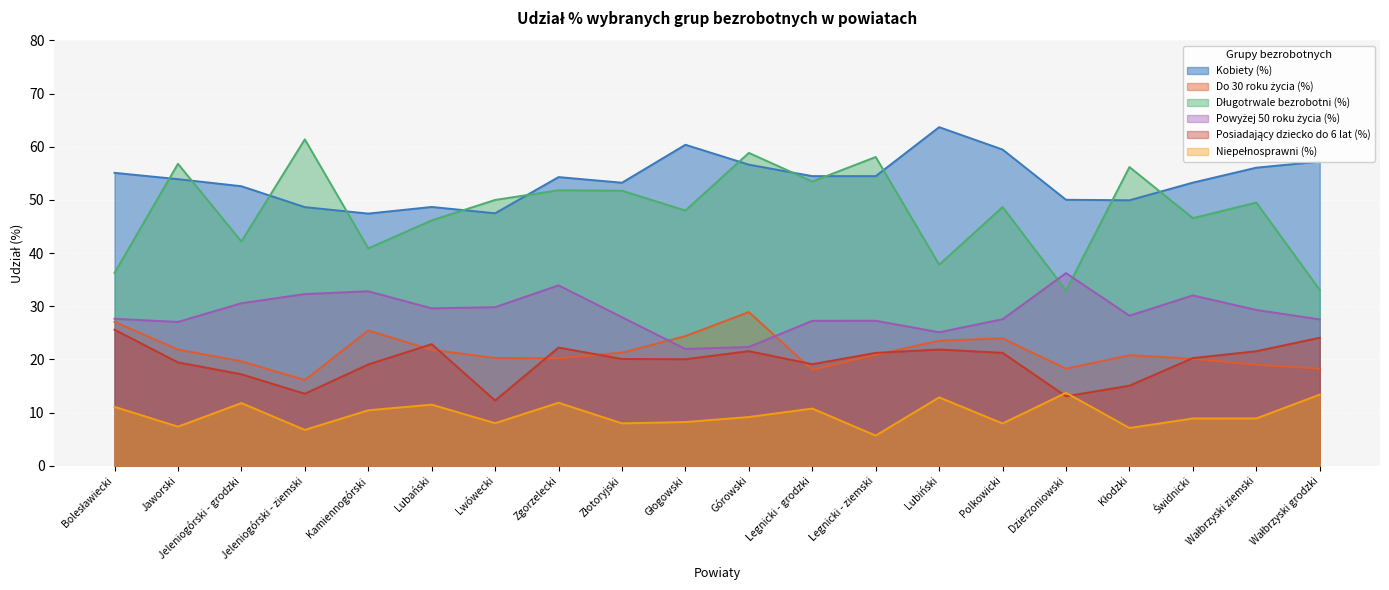

True or false: Do 30 roku życia (%) and Posiadający dziecko do 6 lat (%) intersect in this chart.

True